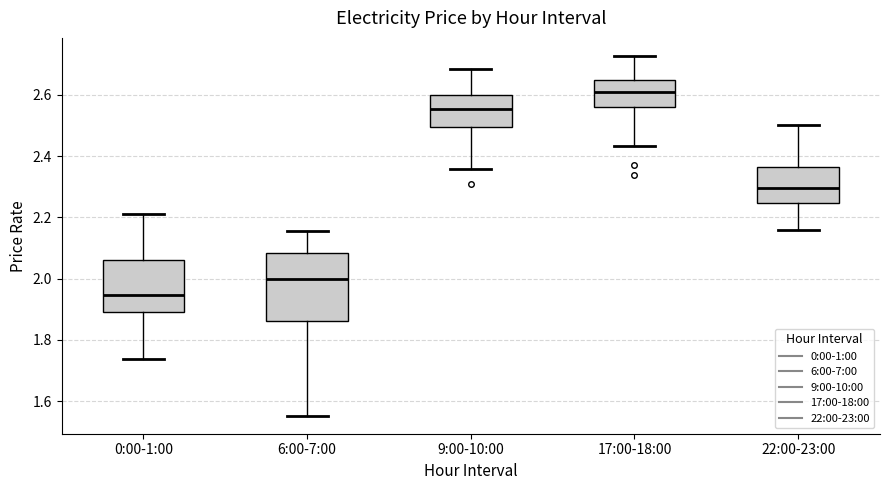

Where does the upper whisker of the box for 6:00-7:00 end on the y-axis? The values are not printed on the chart, so give them approximately, as read against the axis.

2.16